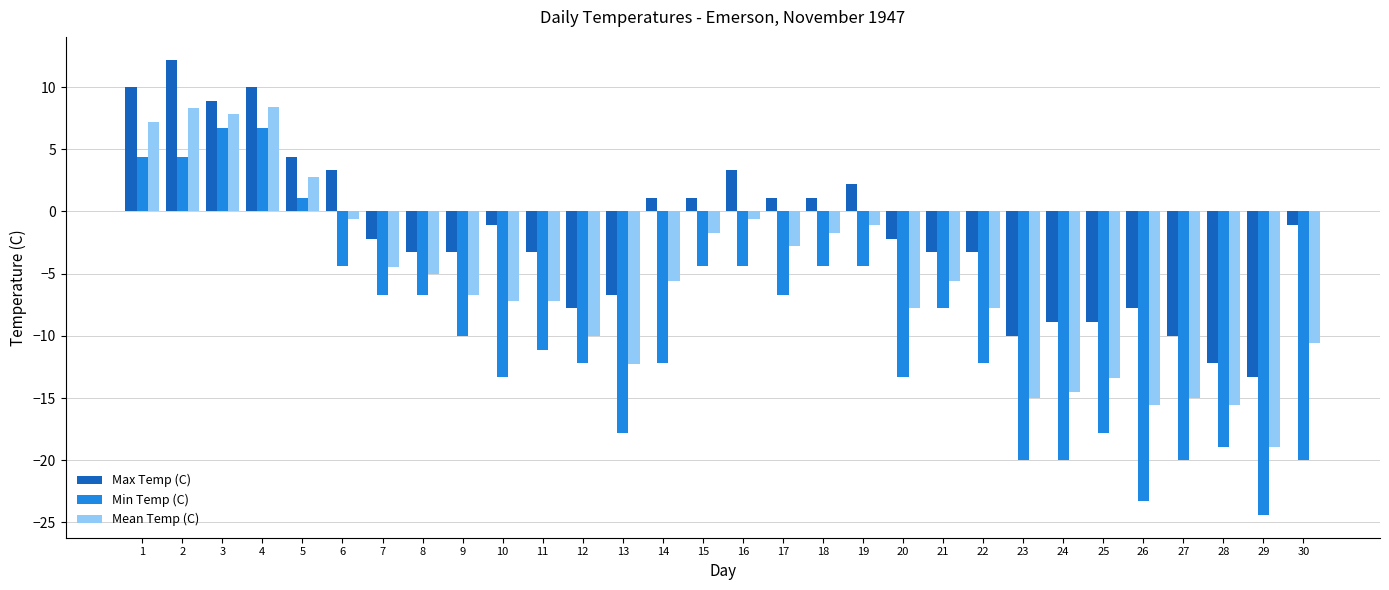

What are all the series names shown in the legend?

Max Temp (C), Min Temp (C), Mean Temp (C)